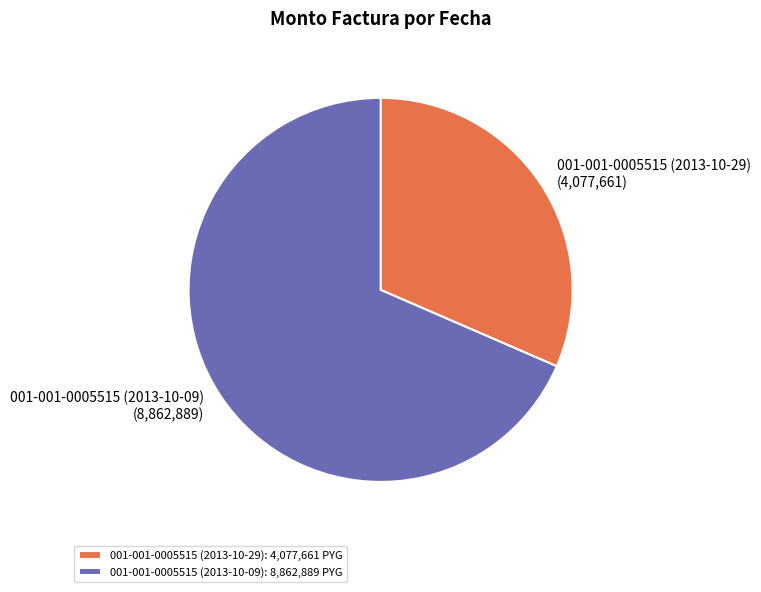

How many segments does this pie chart have?

2